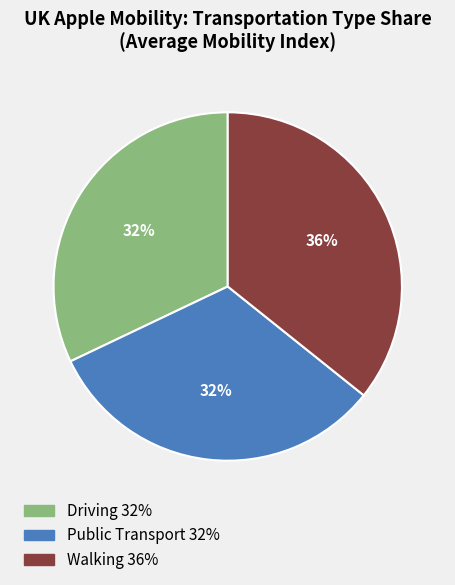

To the nearest percent, what is the difference between the largest and smallest slice percentages?

4%